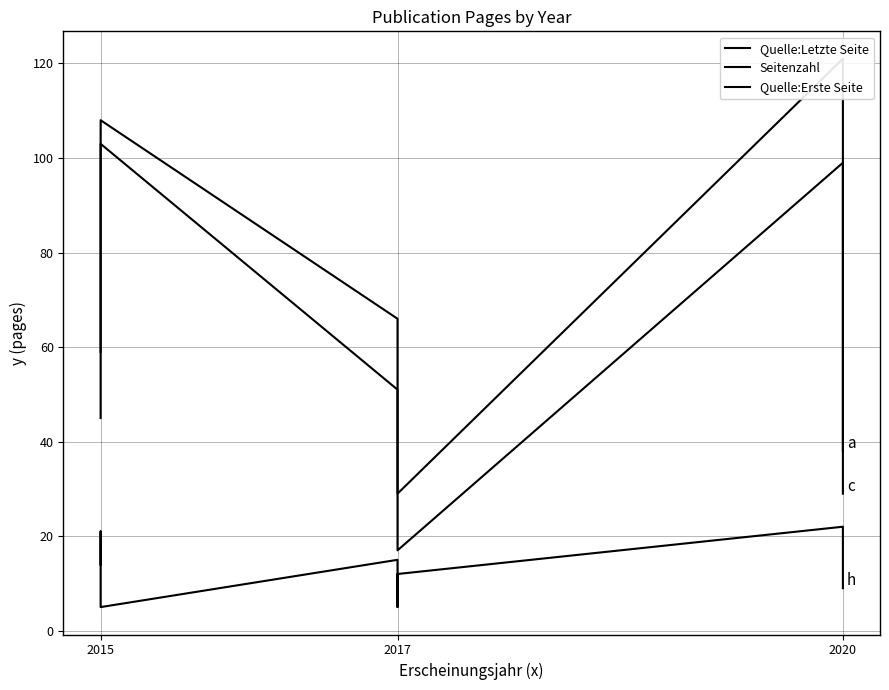

Reading left to right, what are all the values shown in this chart?

Quelle:Letzte Seite: 59	82	108	66	50	29	121	98	80	38
Seitenzahl: 14	21	5	15	5	12	22	17	11	9
Quelle:Erste Seite: 45	61	103	51	45	17	99	81	69	29